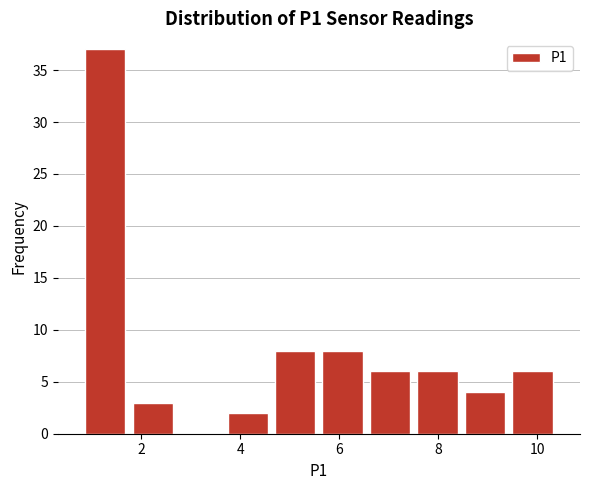

Reading left to right, transcribe this chart: for each bar, give the range it covers on the x-axis and its height. Neither the bar edges nor the heights are printed on the chart, so give them approximately, as read against the axes.

0.8 to 1.8: 37
1.8 to 2.8: 3
2.8 to 3.6: 0
3.6 to 4.6: 2
4.6 to 5.6: 8
5.6 to 6.6: 8
6.6 to 7.6: 6
7.6 to 8.4: 6
8.4 to 9.4: 4
9.4 to 10.4: 6